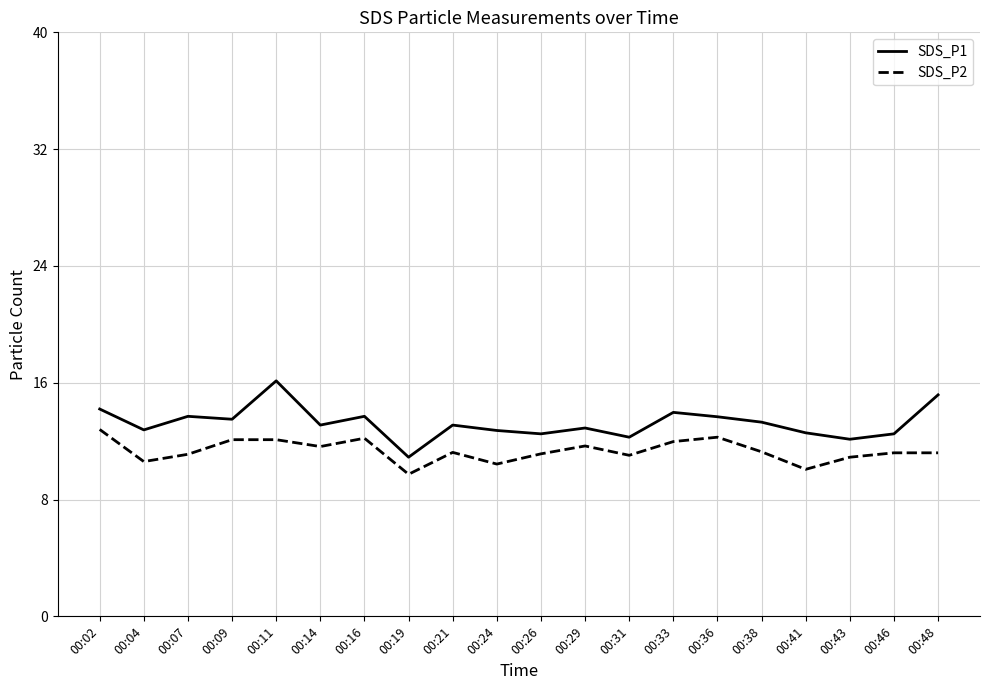

What are all the series names shown in the legend?

SDS_P1, SDS_P2